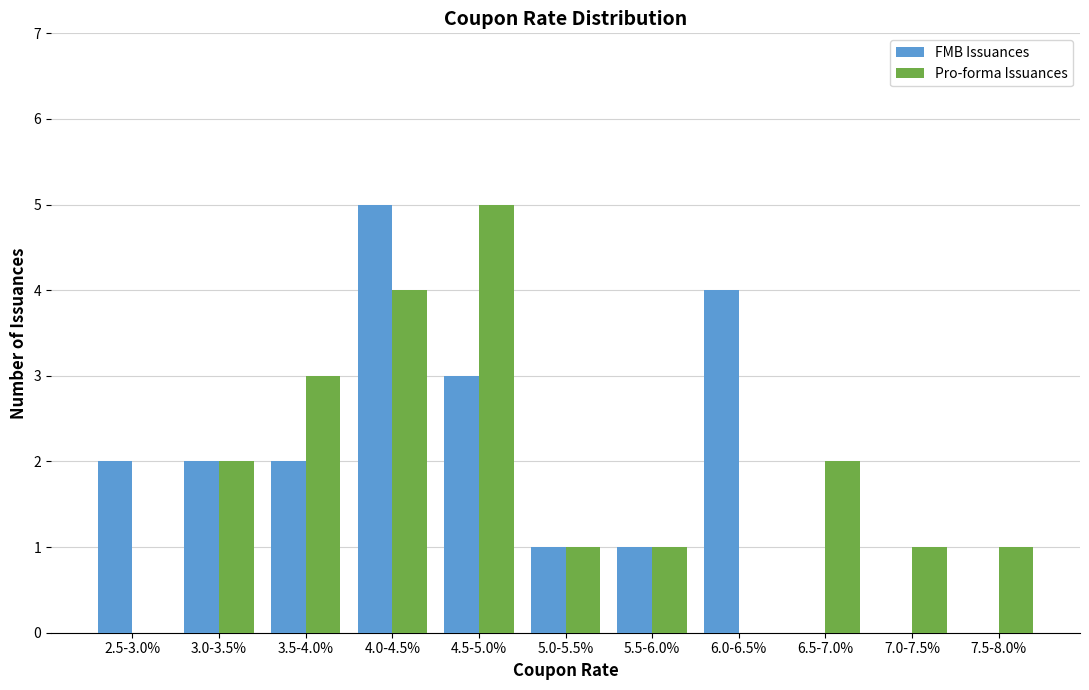

Reading right to left, list all the values displayed in this chart.

FMB Issuances: 7.5-8.0%=0	7.0-7.5%=0	6.5-7.0%=0	6.0-6.5%=4	5.5-6.0%=1	5.0-5.5%=1	4.5-5.0%=3	4.0-4.5%=5	3.5-4.0%=2	3.0-3.5%=2	2.5-3.0%=2
Pro-forma Issuances: 7.5-8.0%=1	7.0-7.5%=1	6.5-7.0%=2	6.0-6.5%=0	5.5-6.0%=1	5.0-5.5%=1	4.5-5.0%=5	4.0-4.5%=4	3.5-4.0%=3	3.0-3.5%=2	2.5-3.0%=0